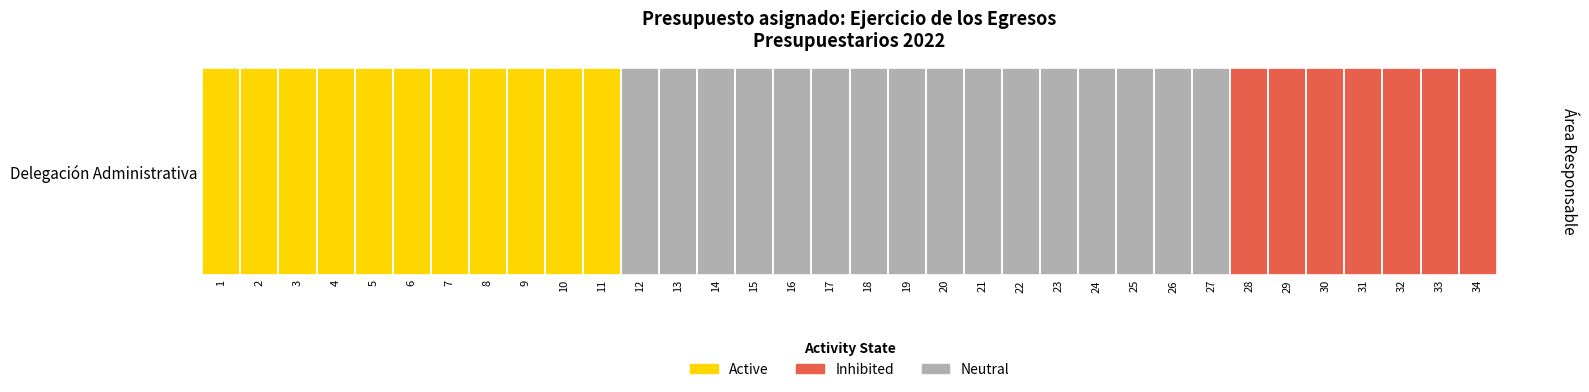

List the labels in order of value, largest first.

28, 29, 30, 31, 32, 33, 34, 1, 2, 3, 4, 5, 6, 7, 8, 9, 10, 11, 12, 13, 14, 15, 16, 17, 18, 19, 20, 21, 22, 23, 24, 25, 26, 27